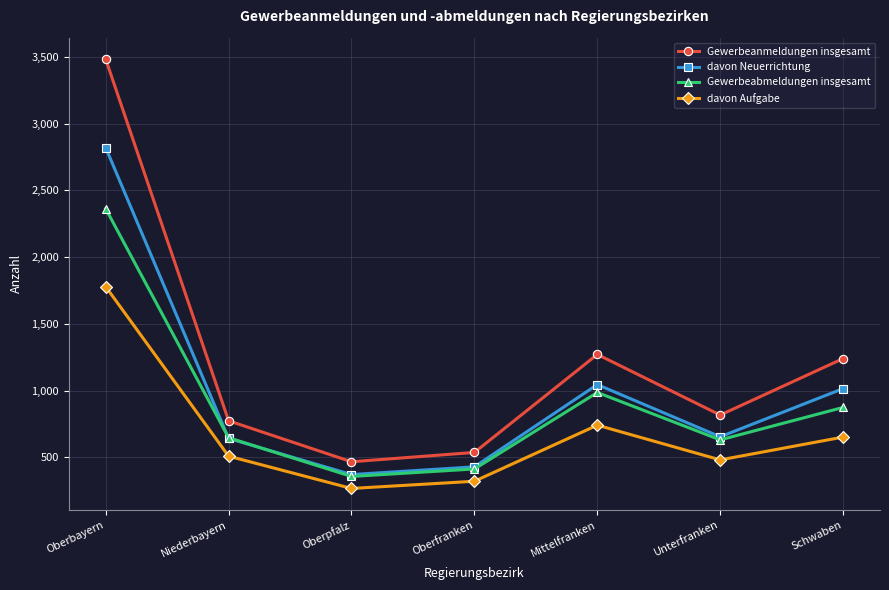

In davon Neuerrichtung, how many points are higher than both neighbors (excluding endpoints)?

1